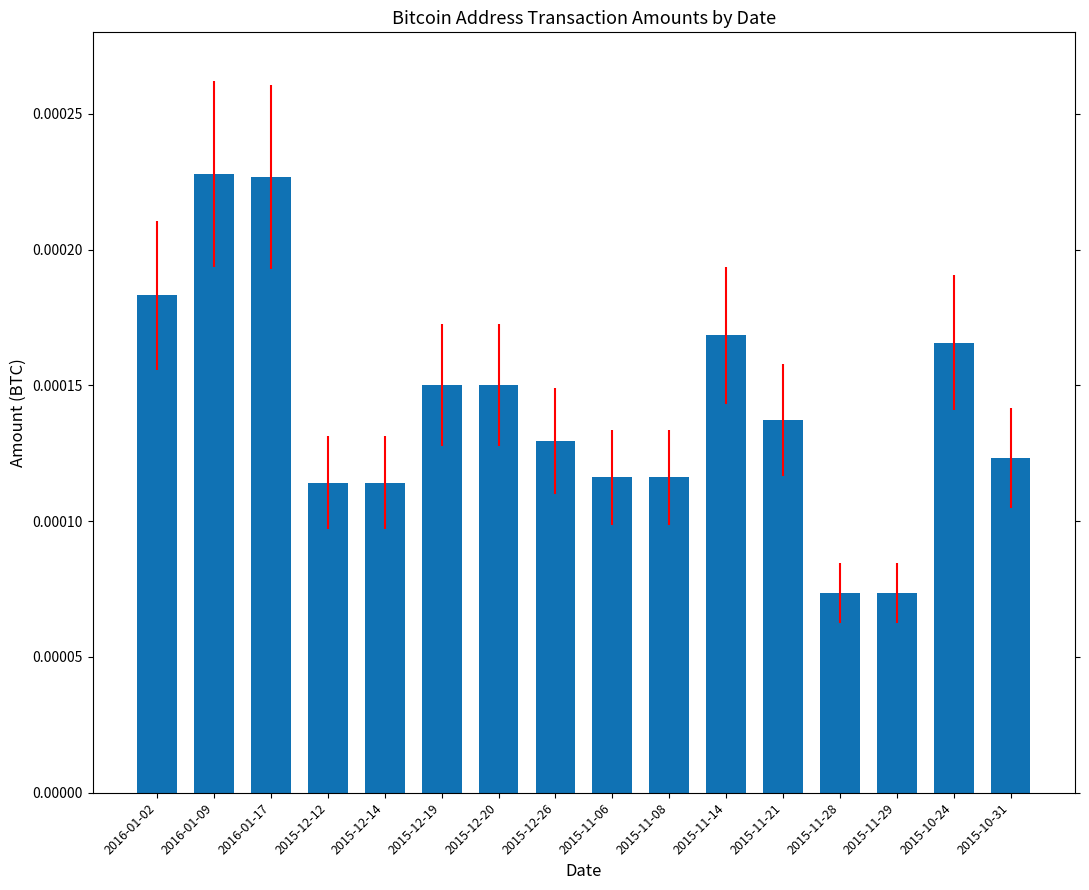

Which has a higher value, 2015-12-14 or 2015-11-14?

2015-11-14